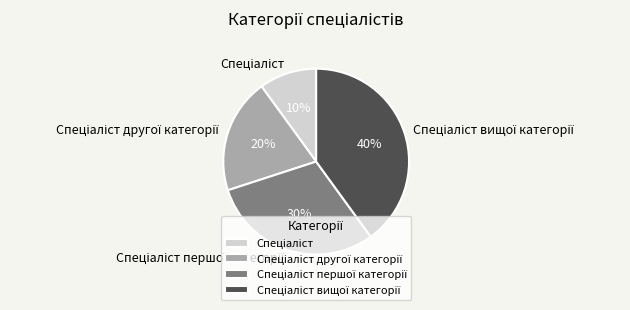

To the nearest percent, what is the average slice percentage?

25%